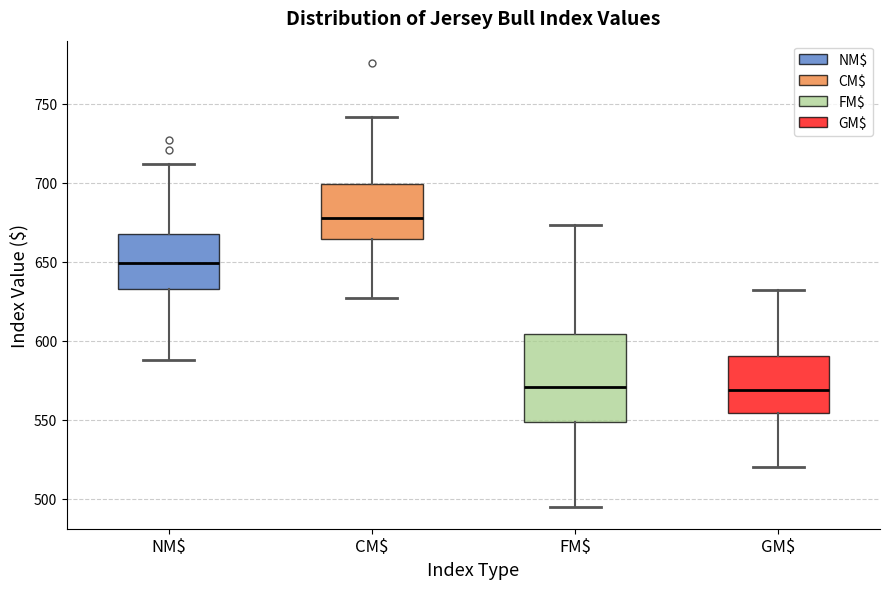

Comparing the boxes themselves (not the whiskers), which one is the tallest?

FM$